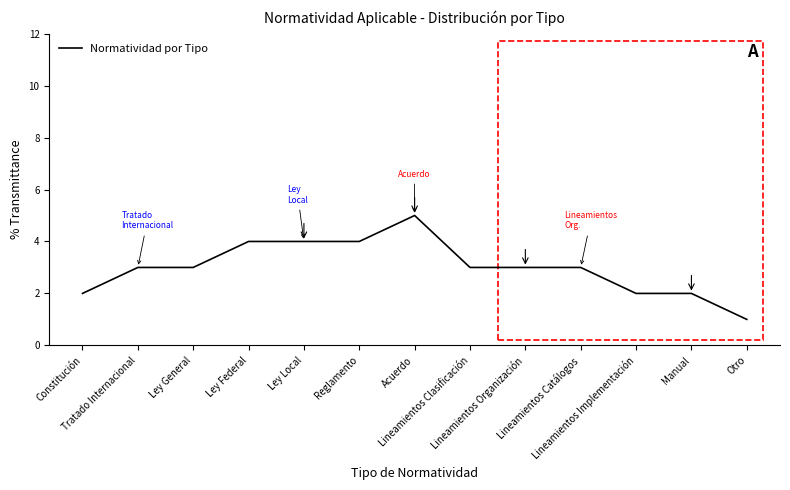

Is this an area chart (filled region under the line)?

No